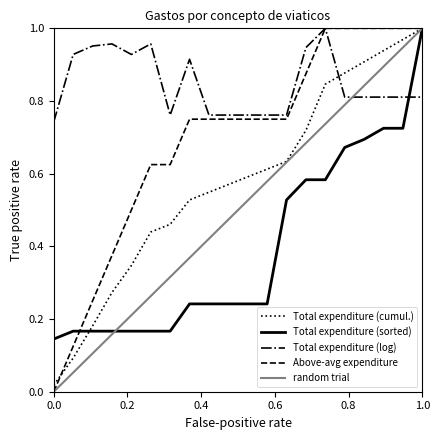

True or false: Total expenditure has a value of 1.7 at 6.

False